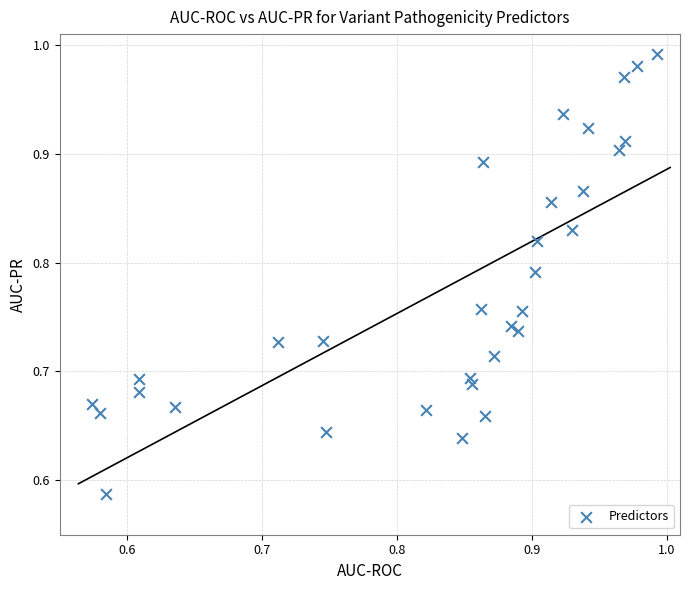

What is the range of X values (max minus min)?

0.4